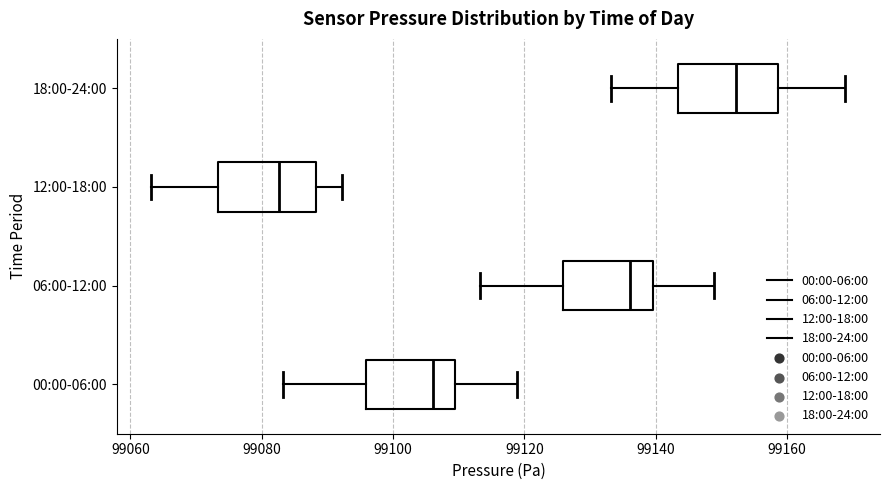

Reading bottom to top, transcribe this box plot: for each box, give where its median line is, the range the box spans, and where its two whiskers end, as read against the x-axis. The values are not printed on the chart, so give them approximately, as read against the axis.

00:00-06:00: median 99106, box 99096 to 99110, whiskers 99084 to 99118
06:00-12:00: median 99136, box 99126 to 99140, whiskers 99114 to 99148
12:00-18:00: median 99082, box 99074 to 99088, whiskers 99064 to 99092
18:00-24:00: median 99152, box 99144 to 99158, whiskers 99134 to 99168